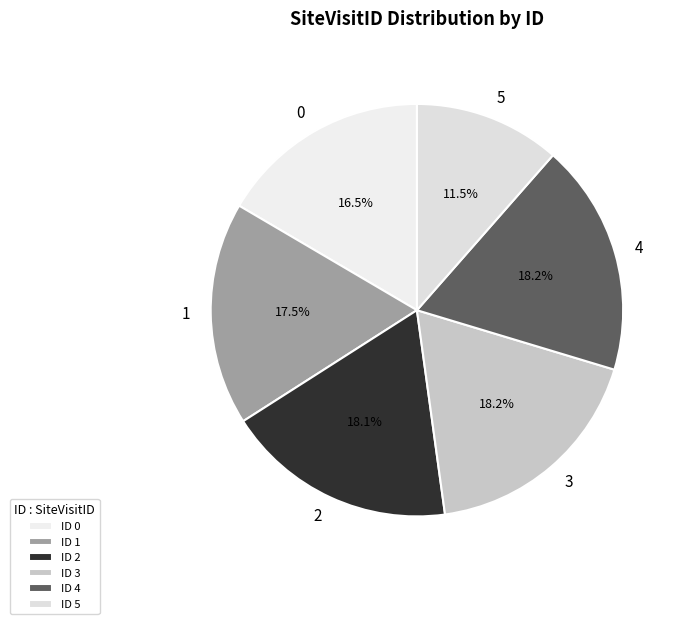

To the nearest percent, what is the combined percentage of 2 and 0?

35%